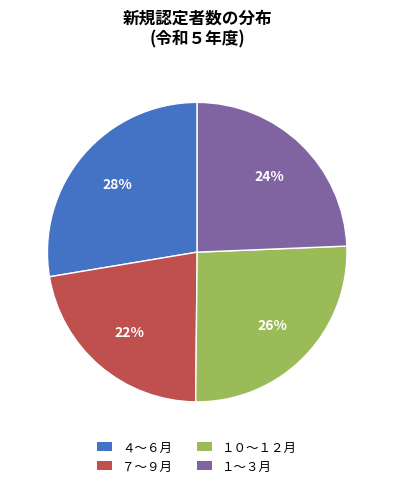

Combined, do ４〜６月 and １０〜１２月 account for over 50%?

Yes